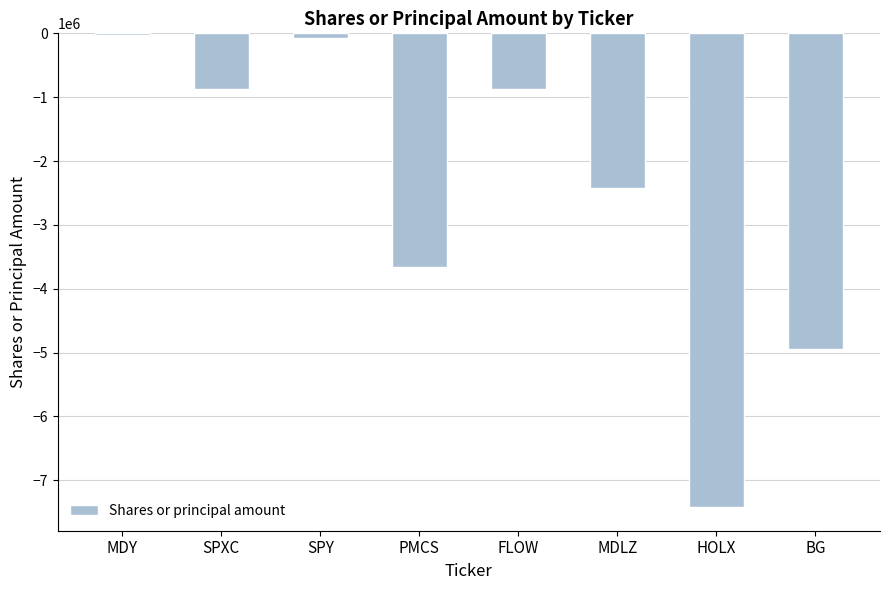

What is the maximum value shown in the chart?

-31900